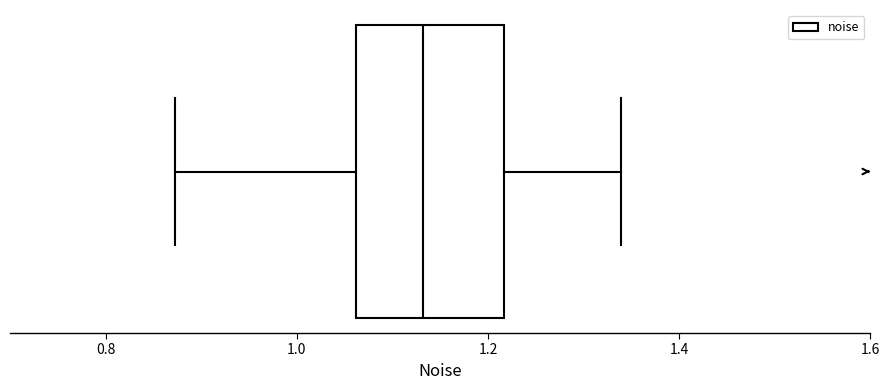

Read this box plot against the x-axis: the position of the median line, the range covered by the box, and the ends of both whiskers. The values are not printed on the chart, so give them approximately, as read against the axis.

median 1.14, box 1.06 to 1.22, whiskers 0.88 to 1.34